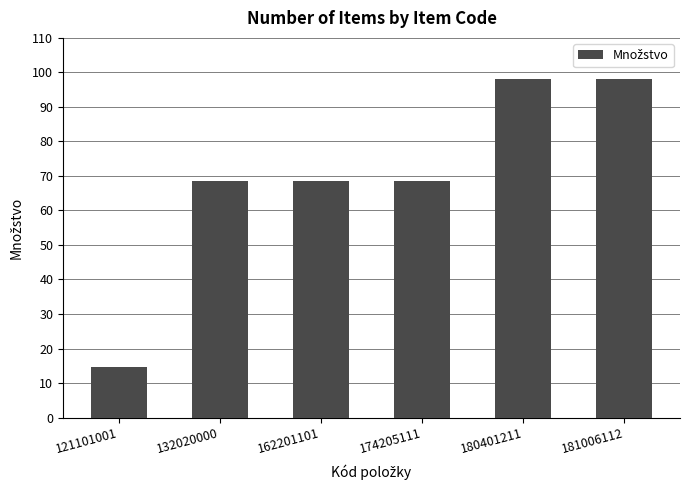

Reading left to right, transcribe all the data shown in this chart.

121101001=14.7	132020000=68.6	162201101=68.6	174205111=68.6	180401211=98.0	181006112=98.0